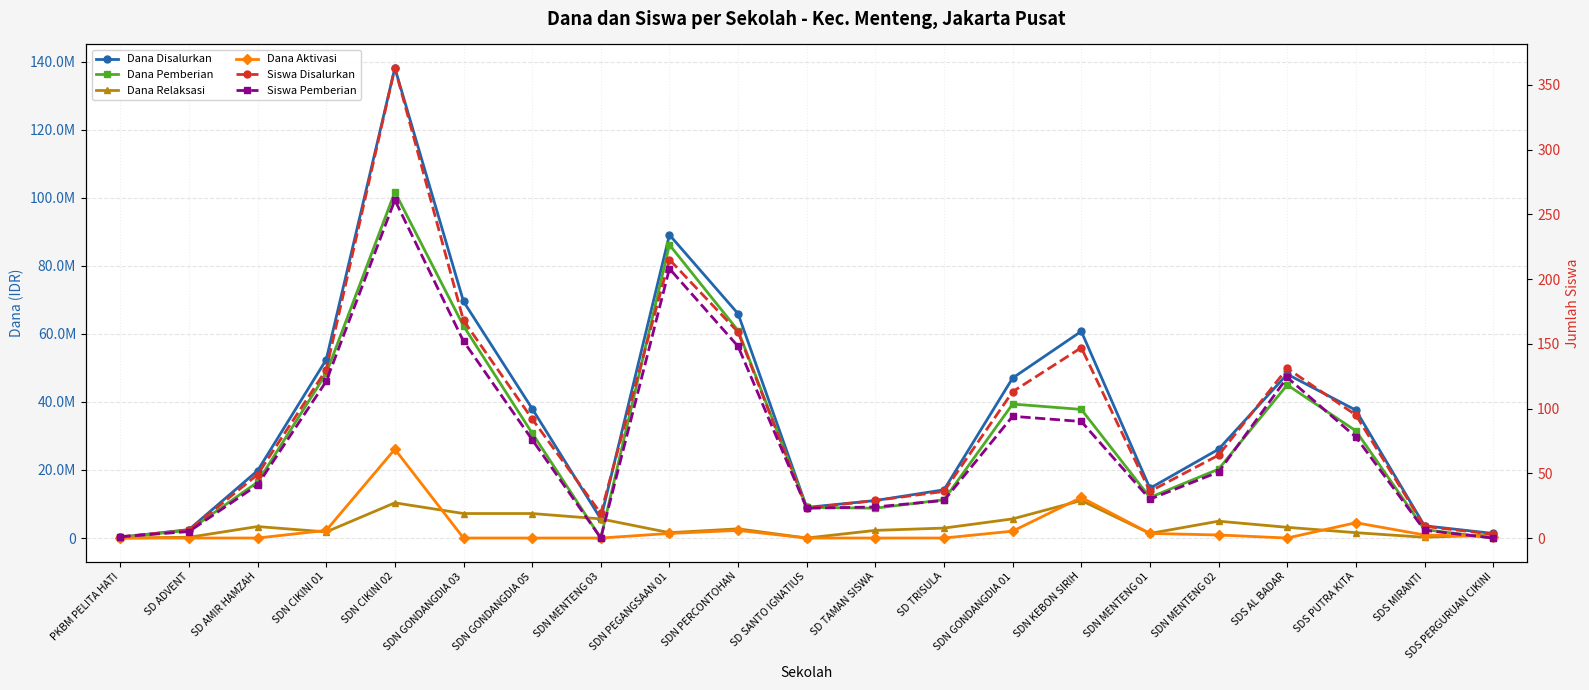

What are all the series names shown in the legend?

Dana Disalurkan, Dana Pemberian, Dana Relaksasi, Dana Aktivasi, Siswa Disalurkan, Siswa Pemberian